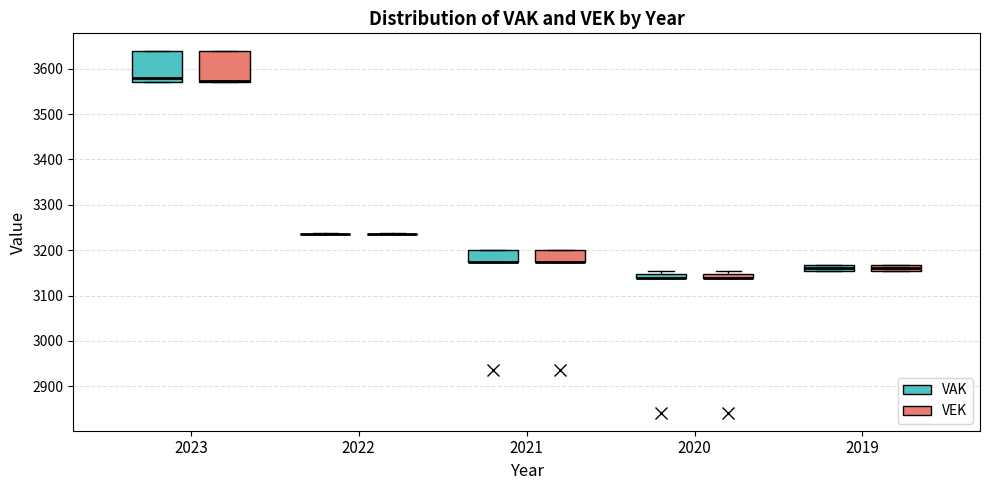

Where is the lower edge of the box for 2023 (VAK) on the y-axis? The values are not printed on the chart, so give them approximately, as read against the axis.

3570